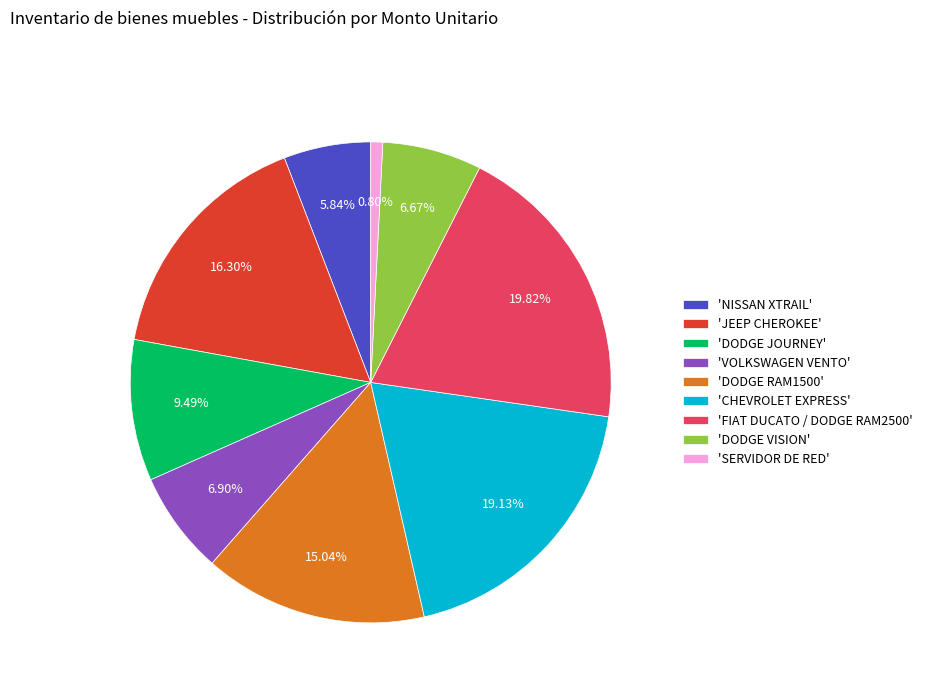

Which category has the smallest portion of the pie?

'SERVIDOR DE RED'